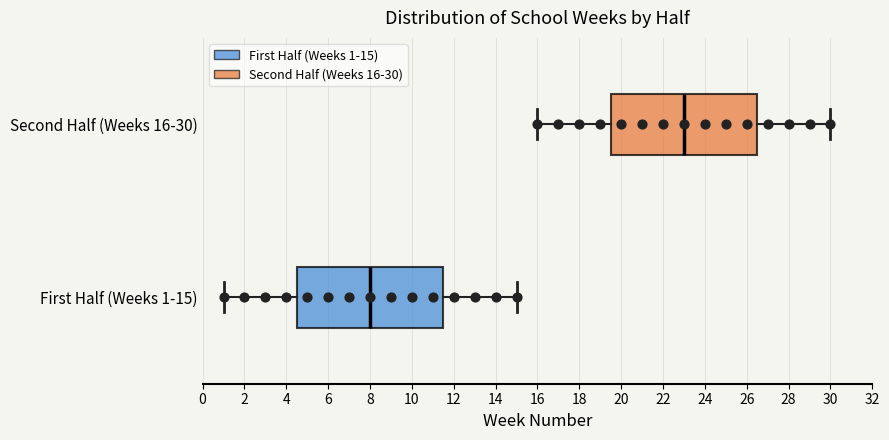

Which box's median line is the furthest to the right?

Second Half (Weeks 16-30)